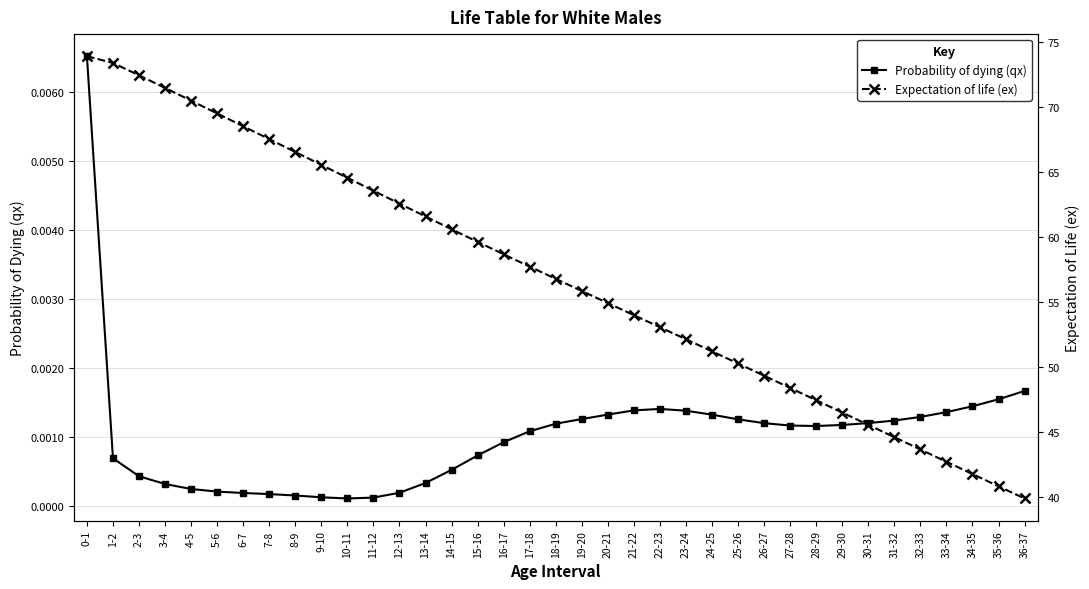

What is the label of the 26th point from the right?

11-12